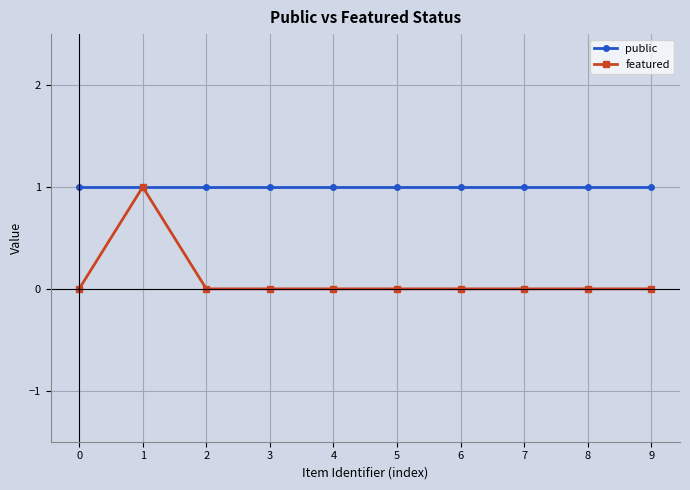

At how many categories does at least one series exceed 0?

10